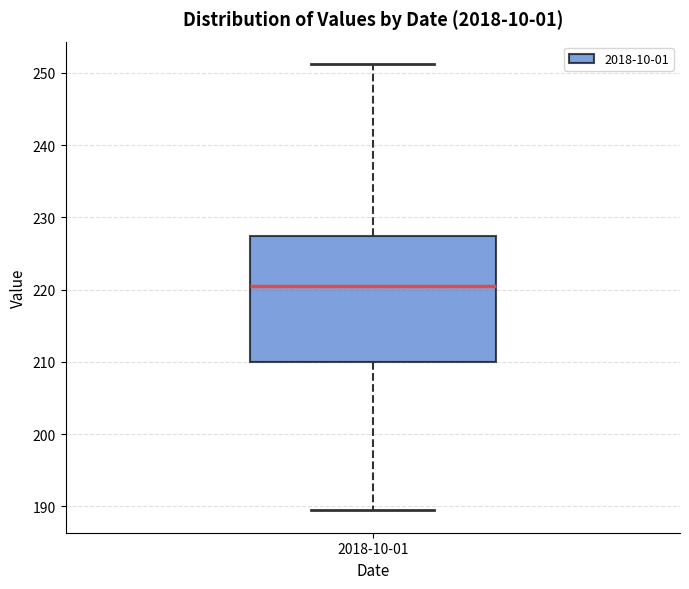

Transcribe this box plot: give where the median line is, the range the box spans, and where the two whiskers end, as read against the y-axis. The values are not printed on the chart, so give them approximately, as read against the axis.

median 220, box 210 to 228, whiskers 189 to 251